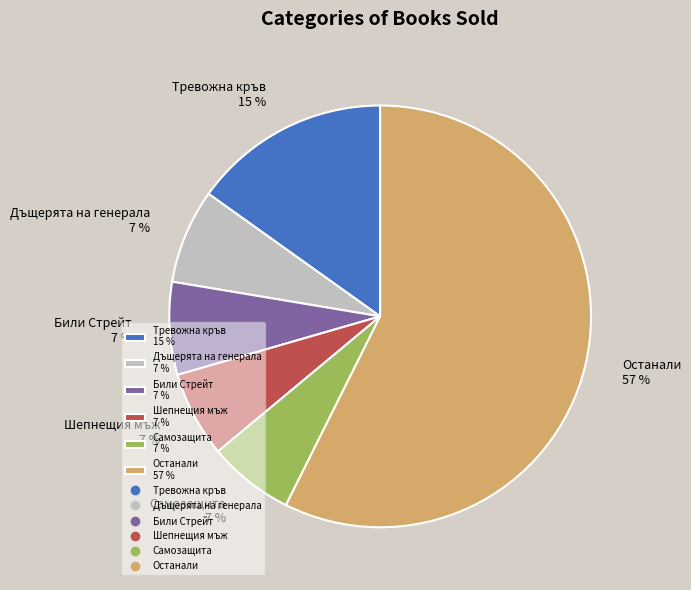

Is there any slice that represents more than half of the pie?

Yes